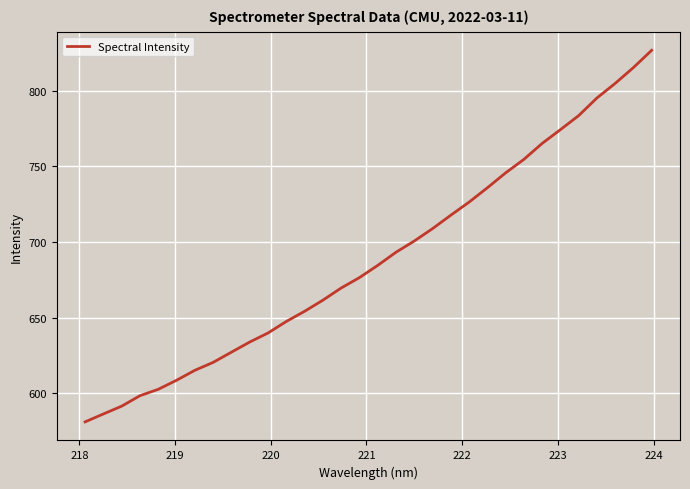

True or false: the data has more than 0 interior local peaks.

False